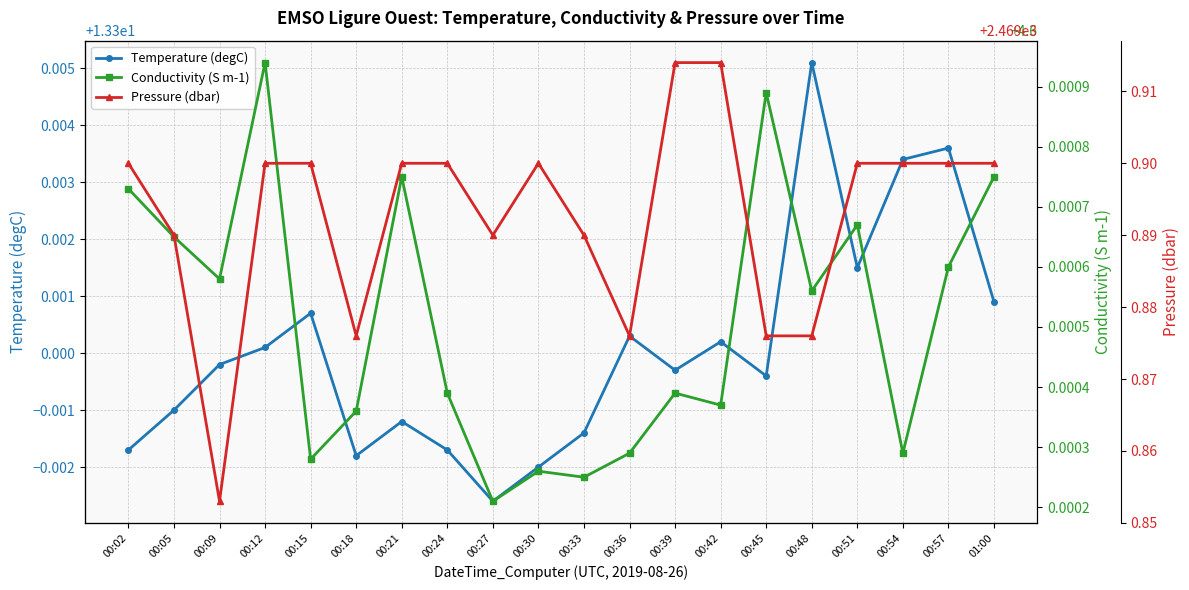

Which series has the largest total across all categories?

Pressure (dbar)